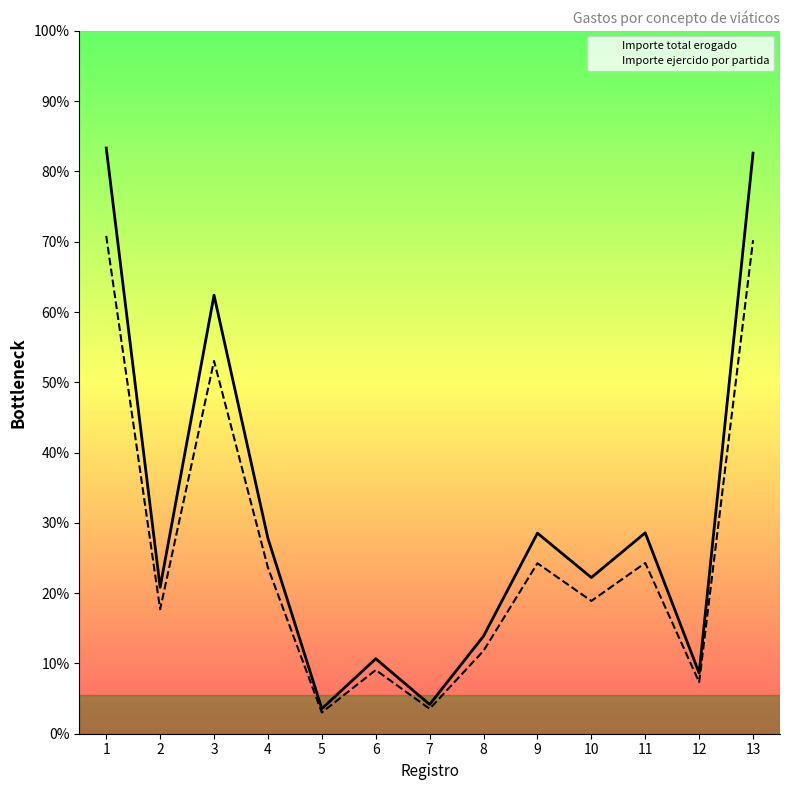

True or false: Importe total erogado and Importe ejercido por partida cross at least once.

False